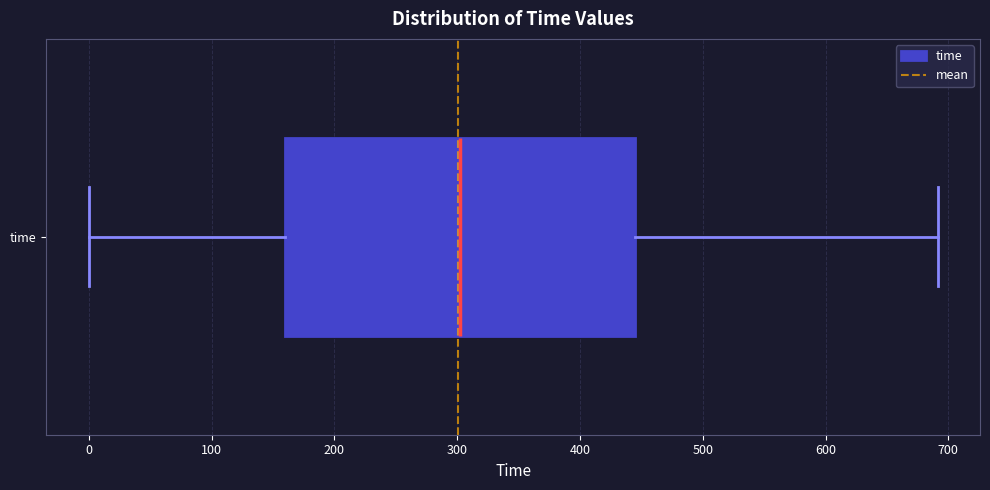

Where is the right edge of the box for time on the x-axis? The values are not printed on the chart, so give them approximately, as read against the axis.

440